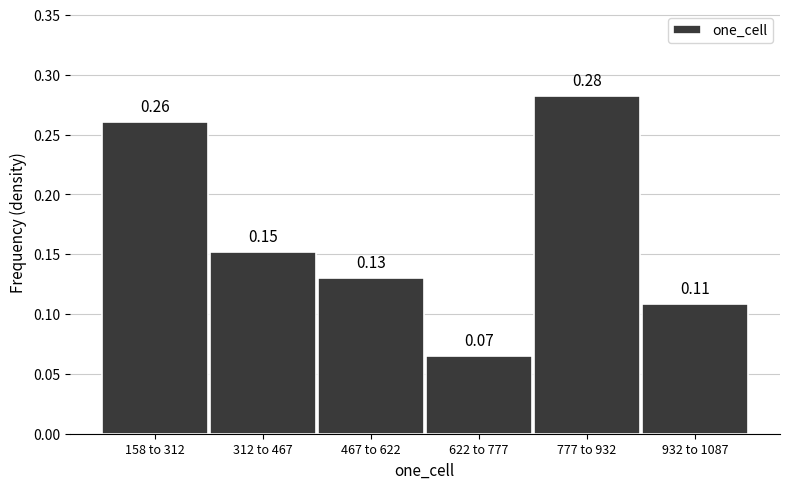

What is the sum of the values at 777 to 932 and 312 to 467?

0.4